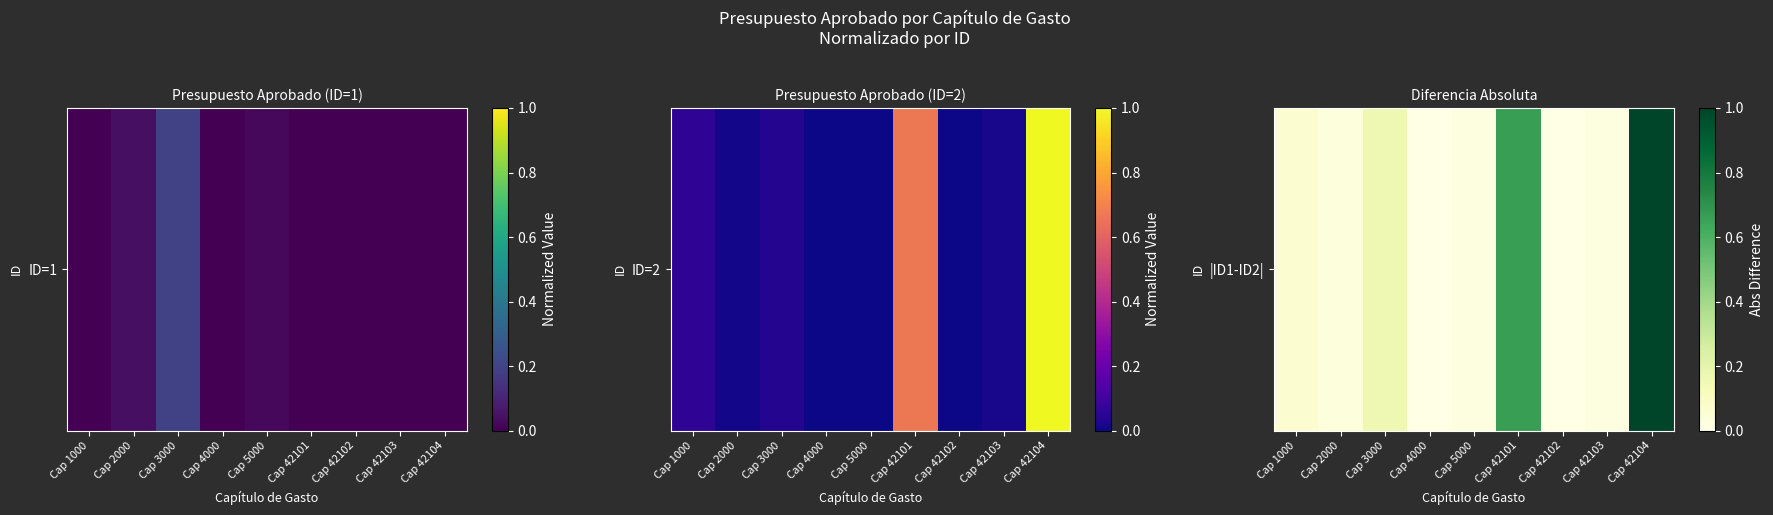

Reading left to right, extract all data points from this chart.

0.1	0.0	0.2	0.0	0.0	0.7	0.0	0.0	1.0